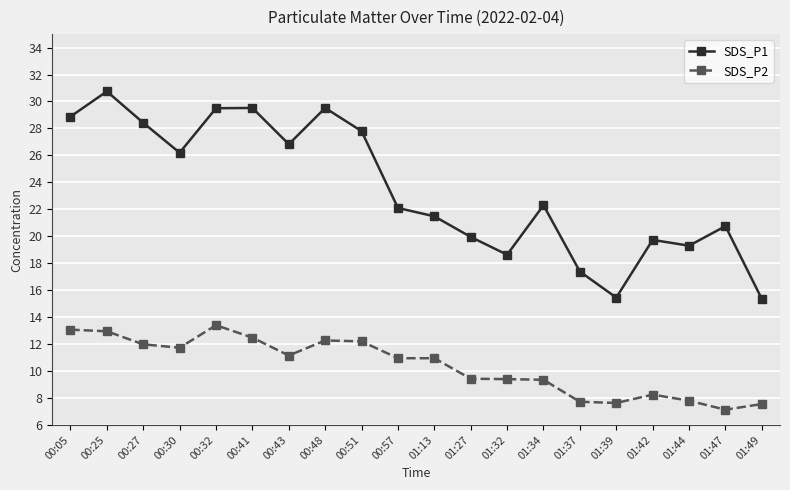

What are all the series names shown in the legend?

SDS_P1, SDS_P2